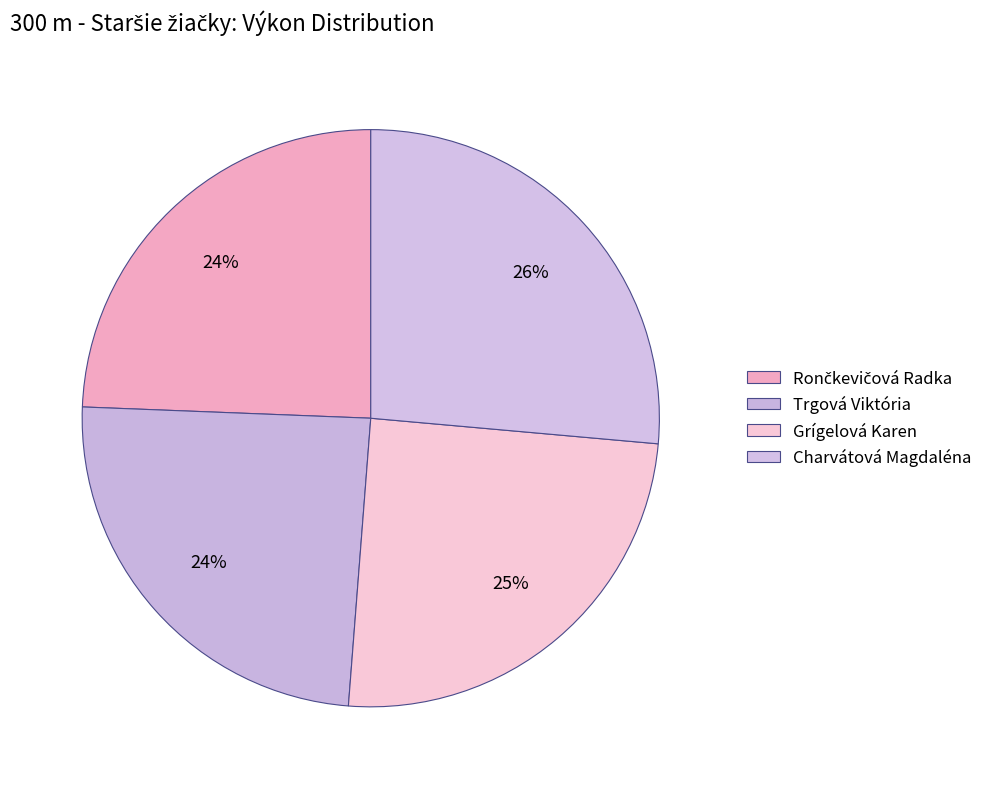

Is it true that Grígelová Karen is 25% of the pie?

True